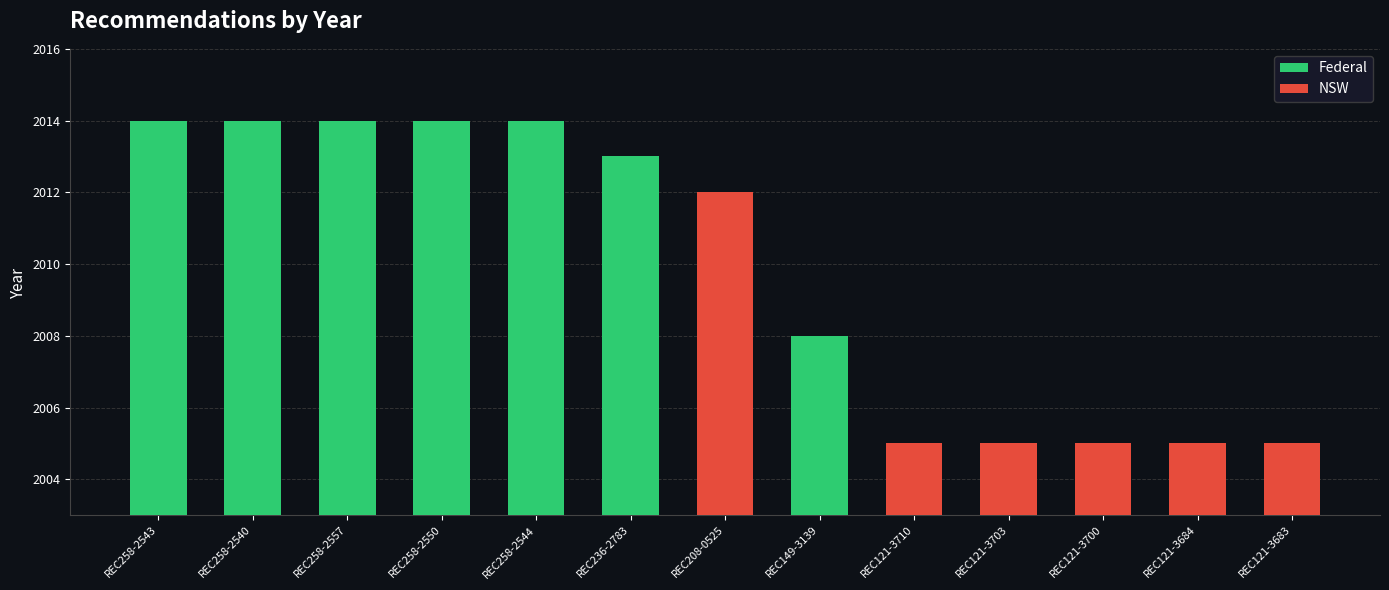

What is the label of the 2nd bar from the left?

REC258-2540